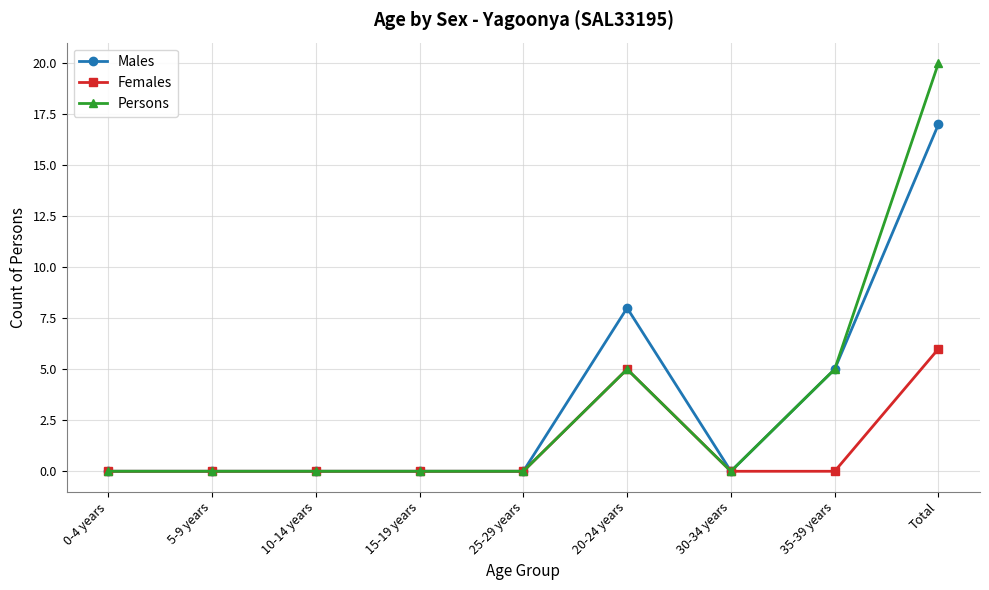

Count the number of data series in this chart.

3